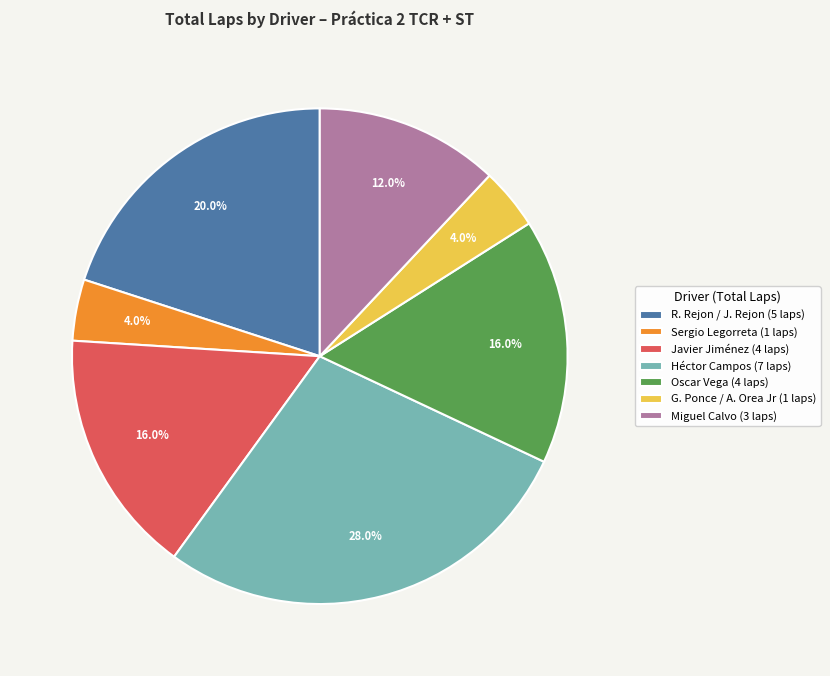

What is the largest slice in the pie chart?

Héctor Campos (7 laps)